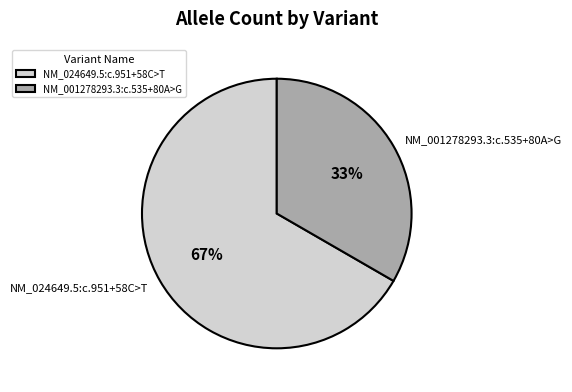

To the nearest percent, what is the average slice percentage?

50%